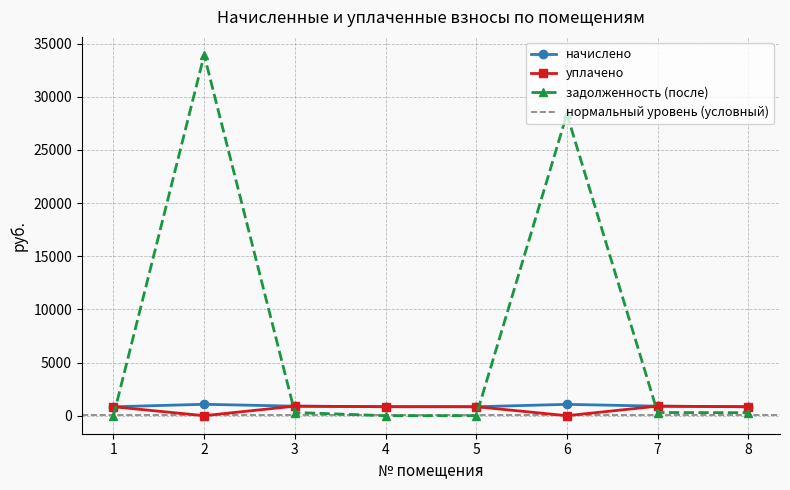

What is the value of the начислено point at the 4th from the left?

845.0